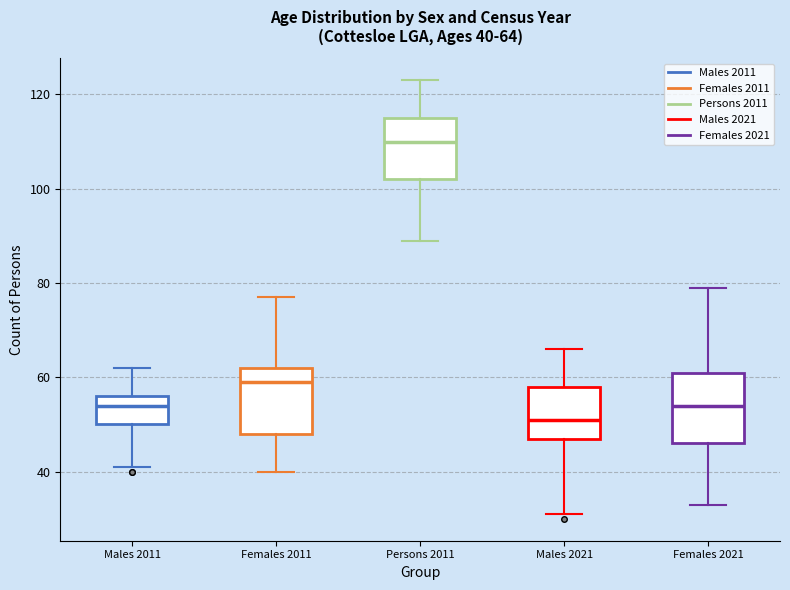

Which box's median line is the highest?

Persons 2011